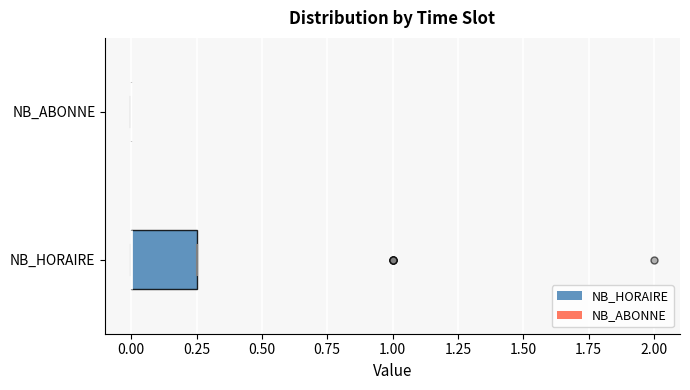

Where is the left edge of the box for NB_HORAIRE on the x-axis? The values are not printed on the chart, so give them approximately, as read against the axis.

0.00